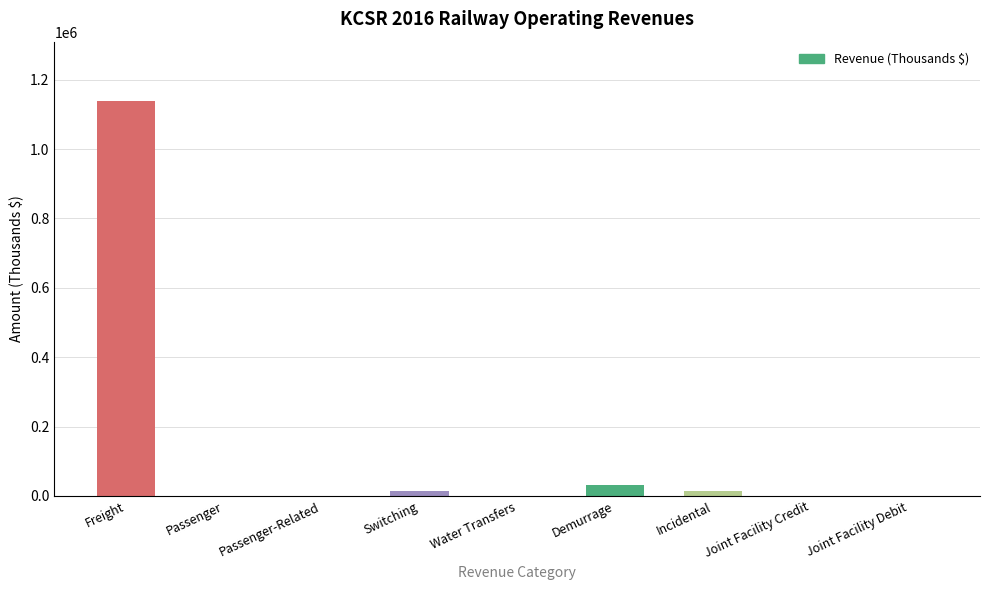

Read the value at Switching, to the nearest 100.

13600